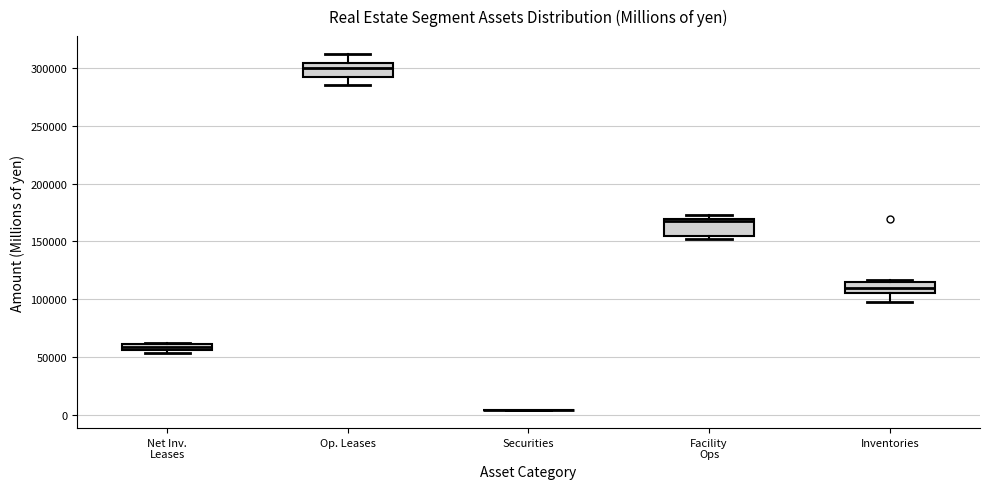

Where is the upper edge of the box for Facility Ops on the y-axis? The values are not printed on the chart, so give them approximately, as read against the axis.

170000